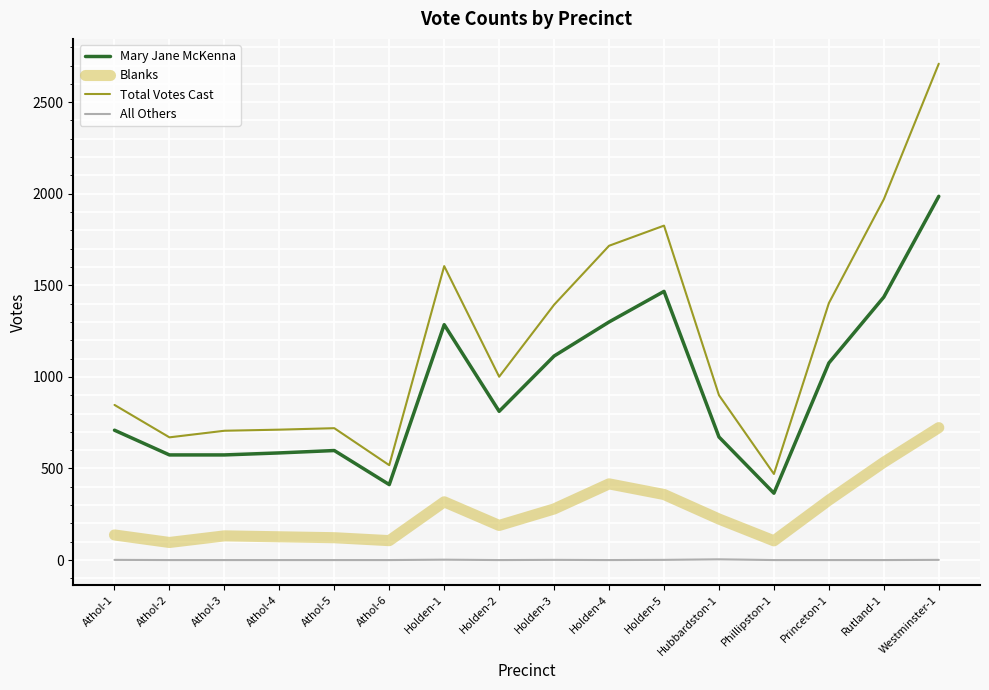

What is the sum of the All Others values at Westminster-1 and Athol-4?

1